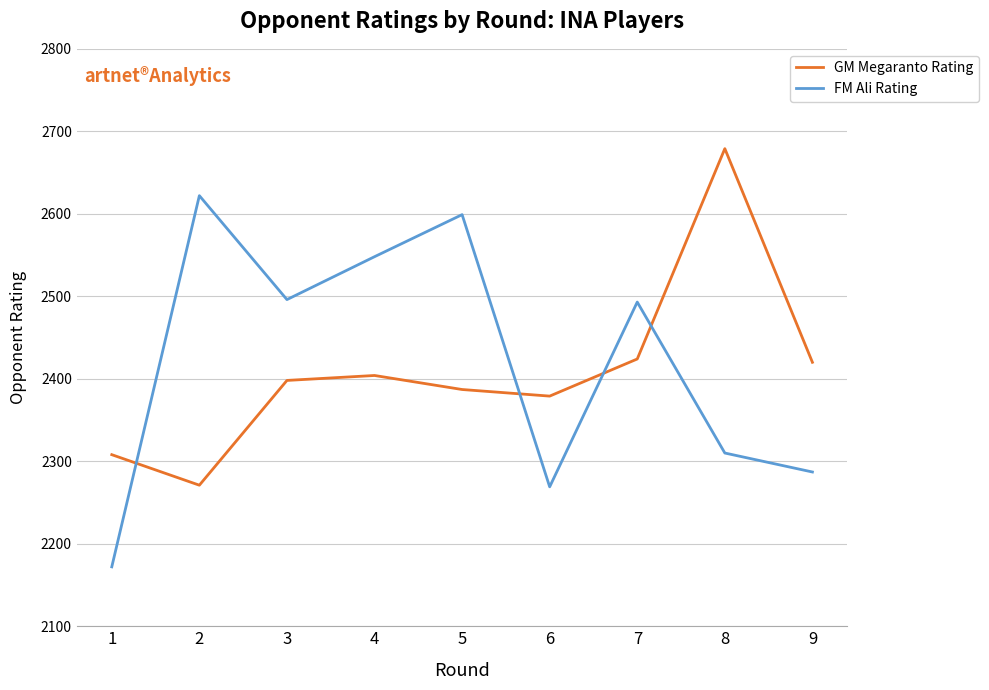

Which series has the largest total across all categories?

FM Ali Rating